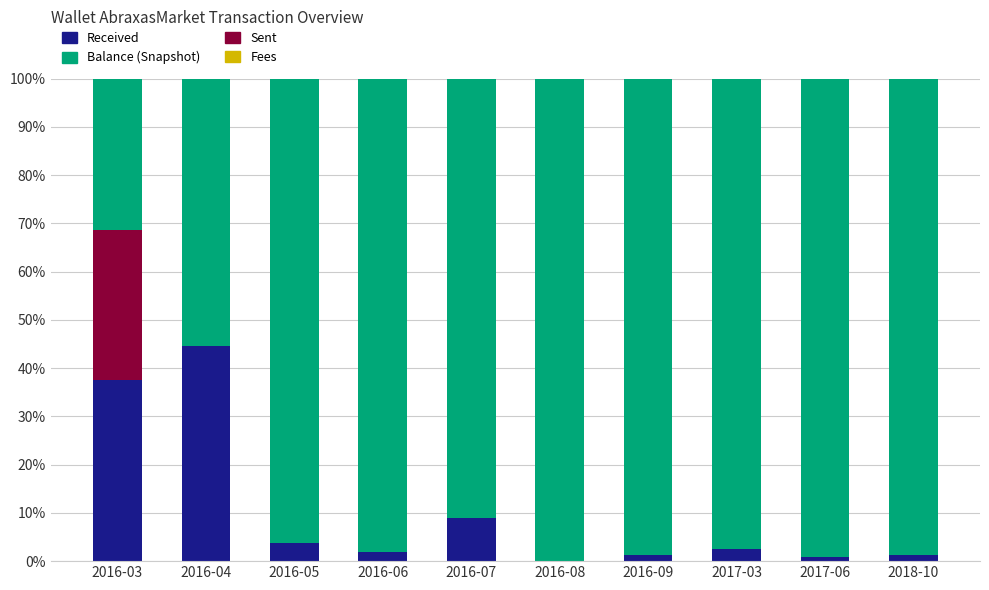

What is the maximum value for Received?

44.5